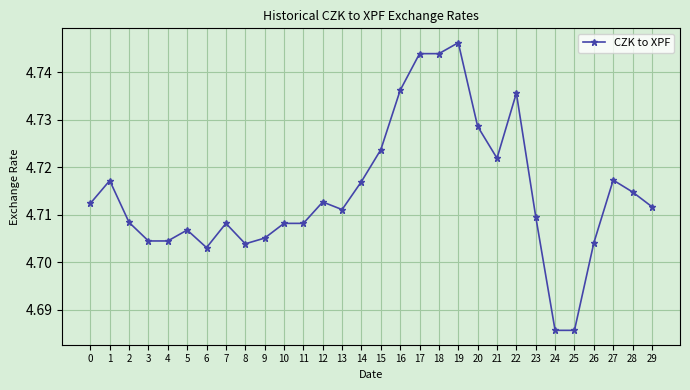

The chart shows a value of 6.2 at 20. True or false?

False